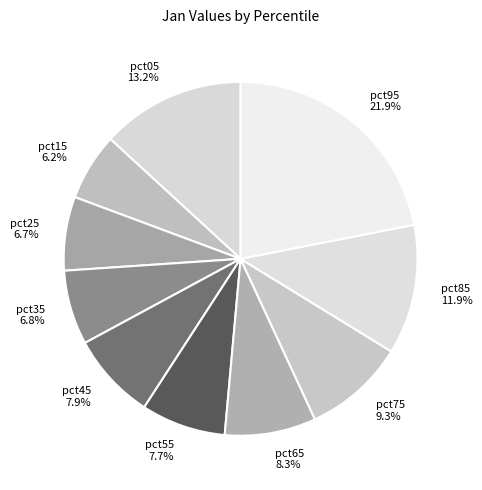

To the nearest percent, what is the combined percentage of pct05 and pct55?

21%